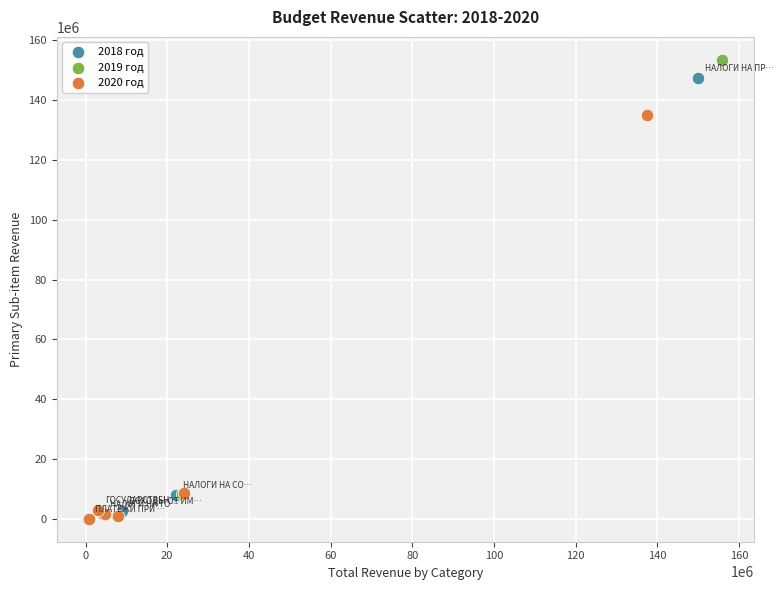

Which series has the widest spread of Y values?

2019 год